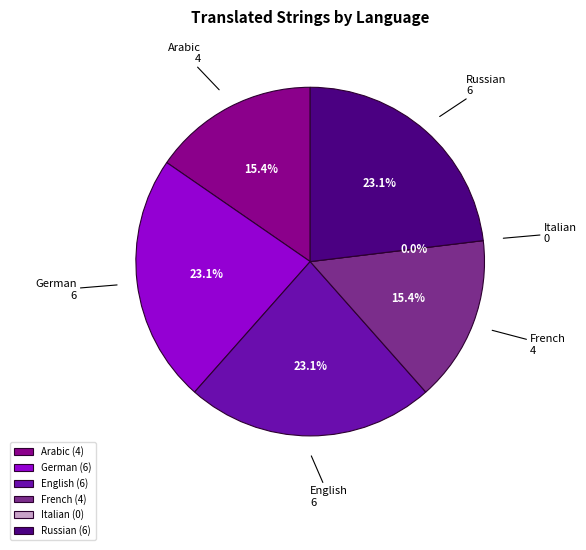

Which category has the biggest portion of the pie?

German